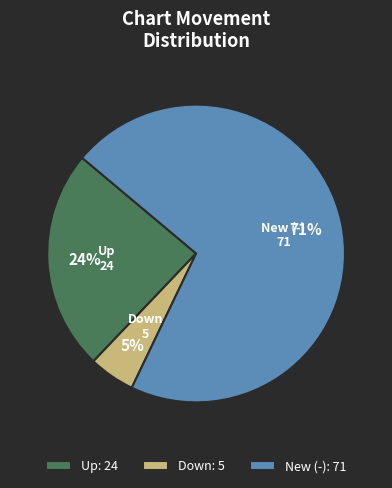

Is it true that Up is 24% of the pie?

True